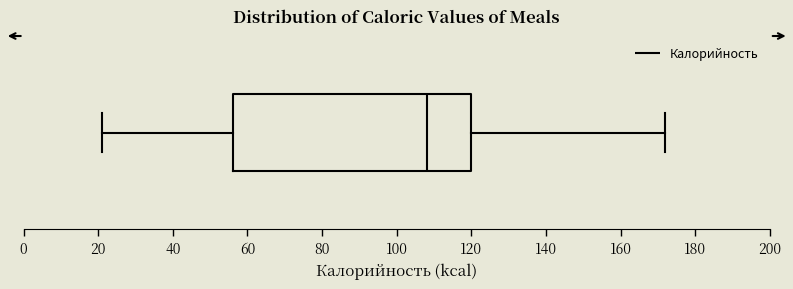

Read this box plot against the x-axis: the position of the median line, the range covered by the box, and the ends of both whiskers. The values are not printed on the chart, so give them approximately, as read against the axis.

median 108, box 56 to 120, whiskers 22 to 172